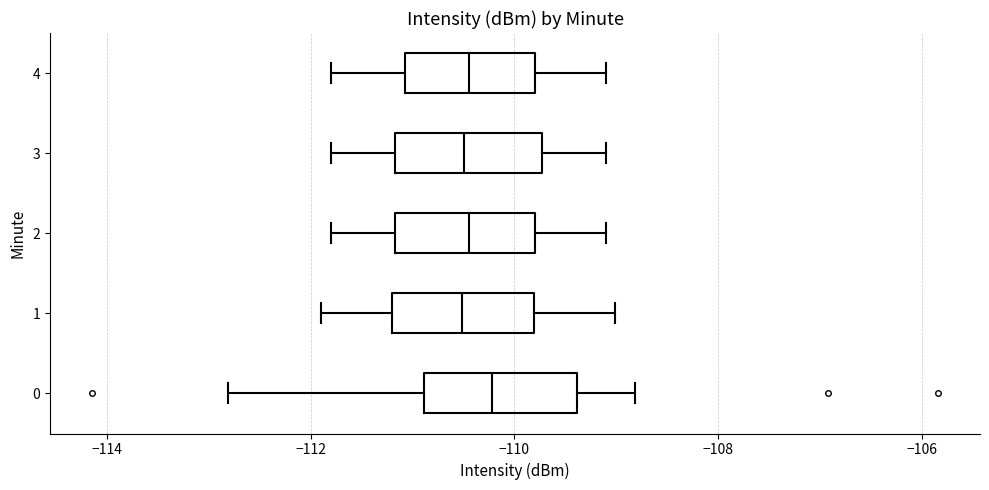

Where does the right whisker of the box at y = 3 end on the x-axis? The values are not printed on the chart, so give them approximately, as read against the axis.

-109.0